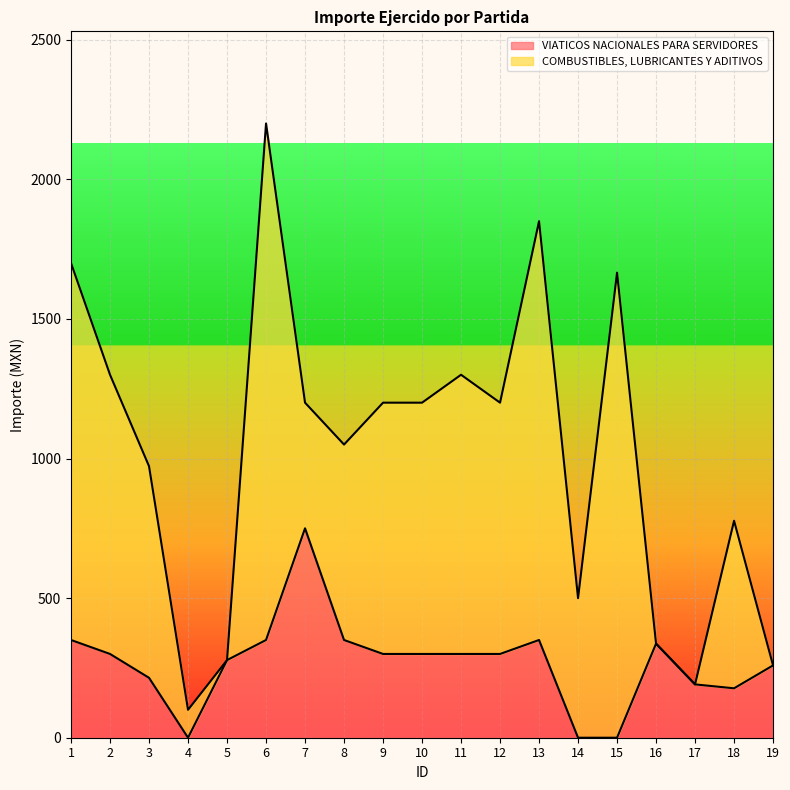

True or false: the data shows 60.1 at 3.

False